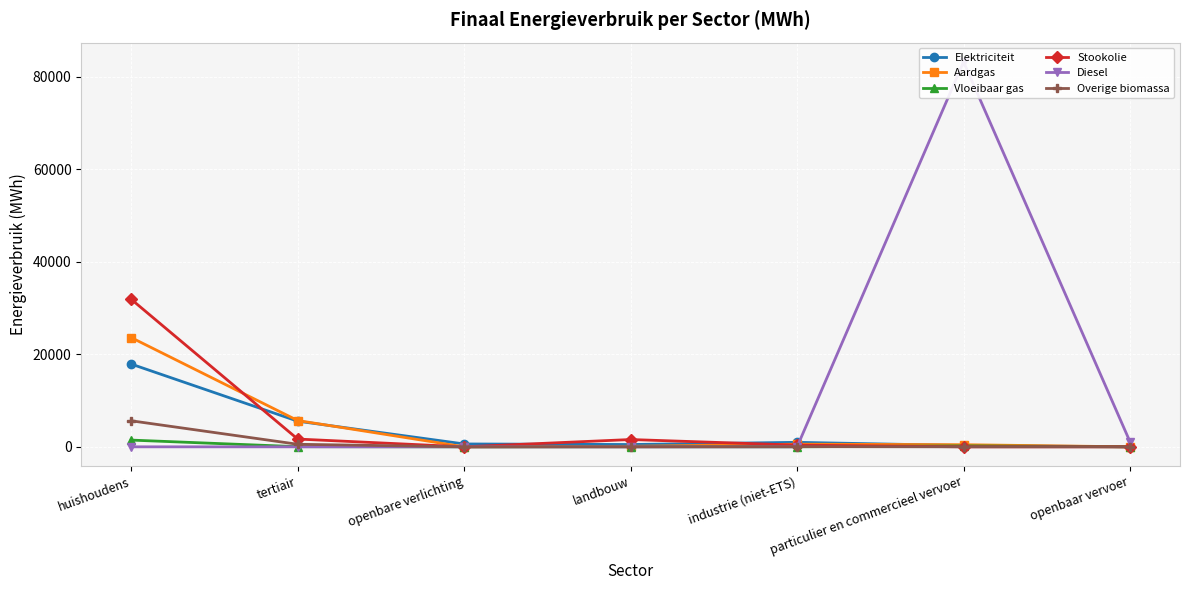

Does the chart display data point markers on the line(s)?

Yes